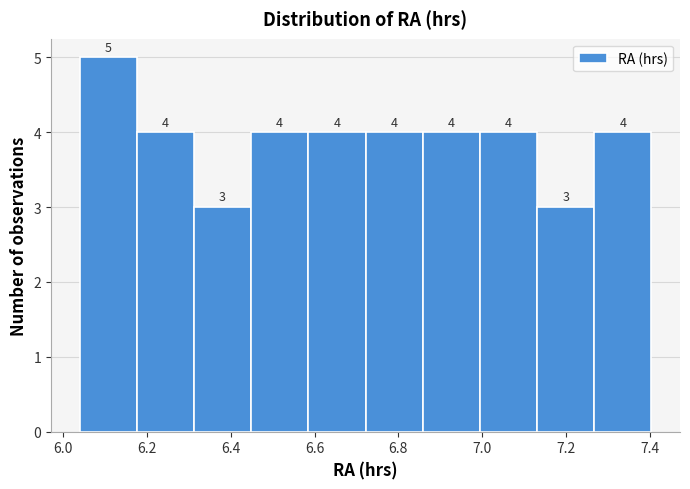

Reading left to right, transcribe this chart: for each bar, give the range it covers on the x-axis and its height. The bar edges are not printed on the chart, so give them approximately, as read against the axis.

6.04 to 6.18: 5
6.18 to 6.32: 4
6.32 to 6.44: 3
6.44 to 6.58: 4
6.58 to 6.72: 4
6.72 to 6.86: 4
6.86 to 7.00: 4
7.00 to 7.14: 4
7.14 to 7.26: 3
7.26 to 7.40: 4